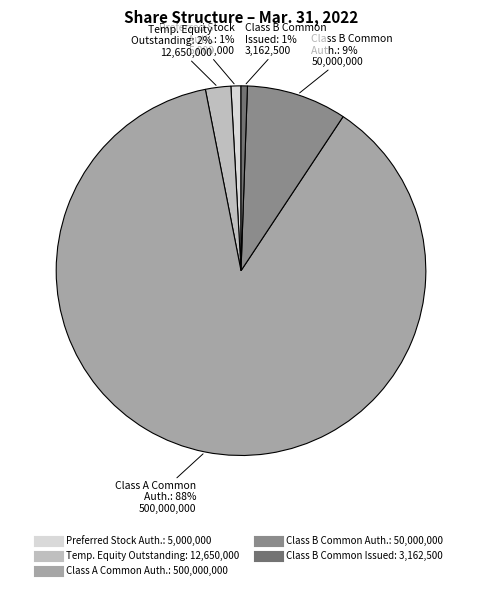

To the nearest percent, what is the average slice percentage?

20%